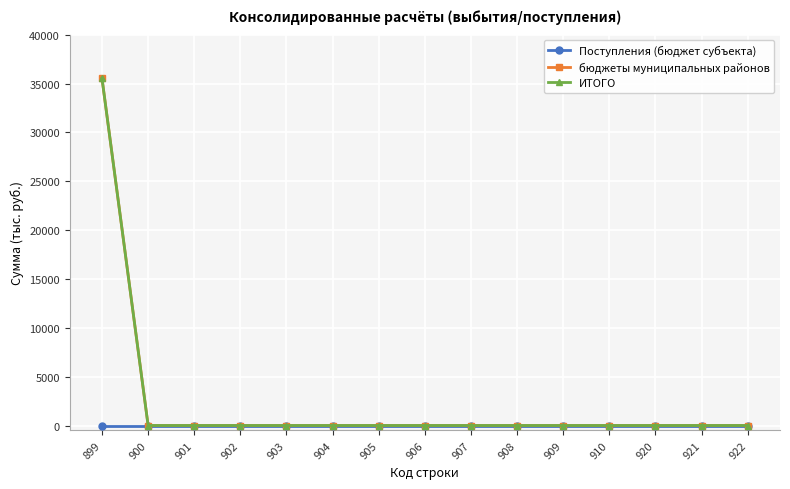

Is this an area chart (filled region under the line)?

No